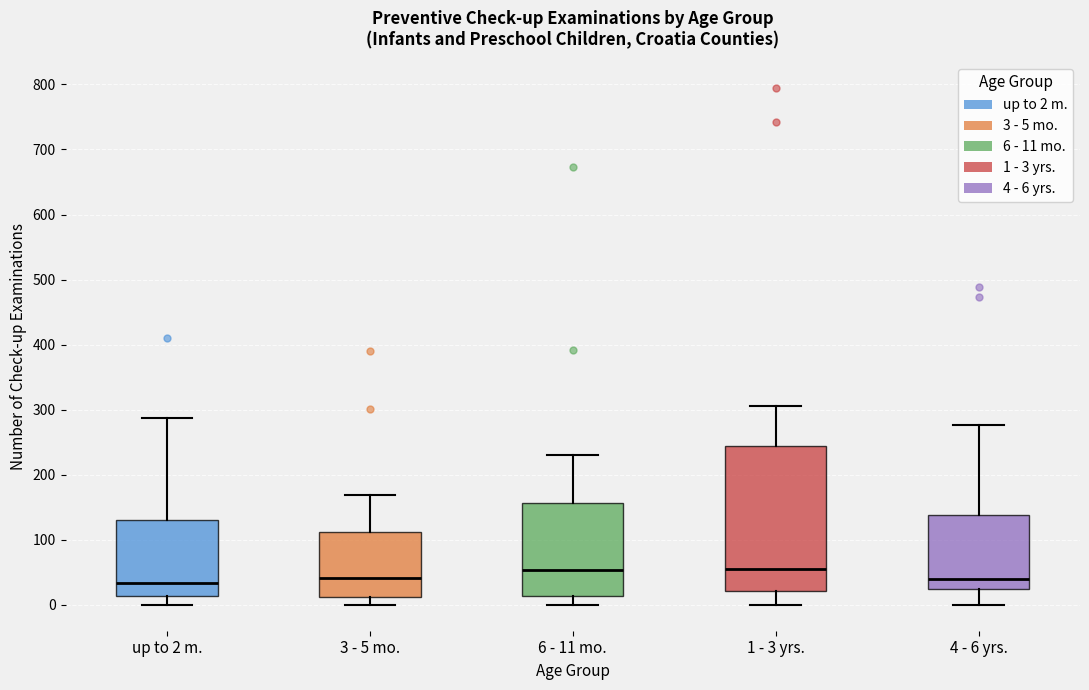

Comparing the boxes themselves (not the whiskers), which one is the tallest?

1 - 3 yrs.